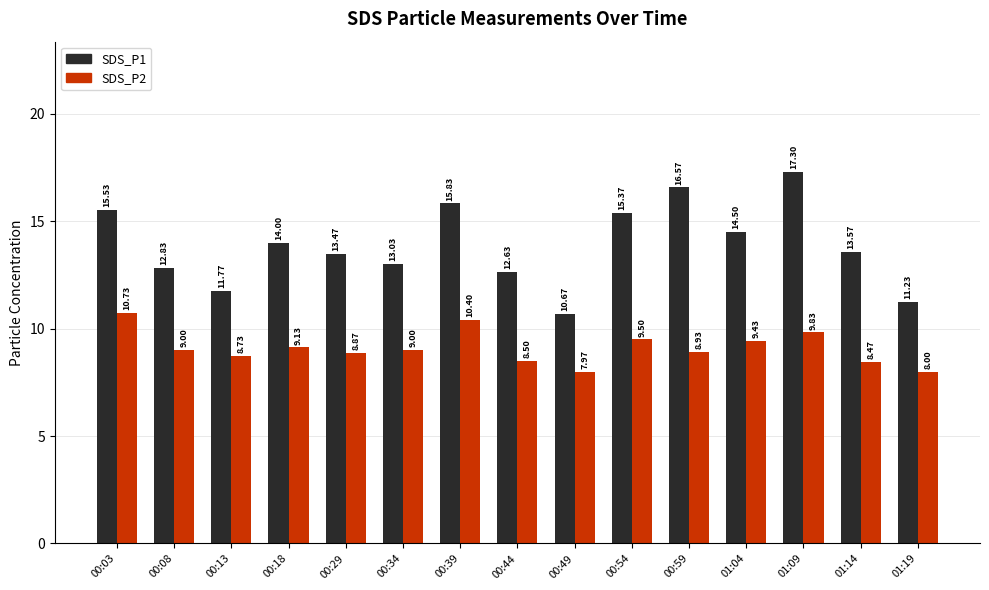

Rank the categories by SDS_P1 value from highest to lowest.

01:09, 00:59, 00:39, 00:03, 00:54, 01:04, 00:18, 01:14, 00:29, 00:34, 00:08, 00:44, 00:13, 01:19, 00:49